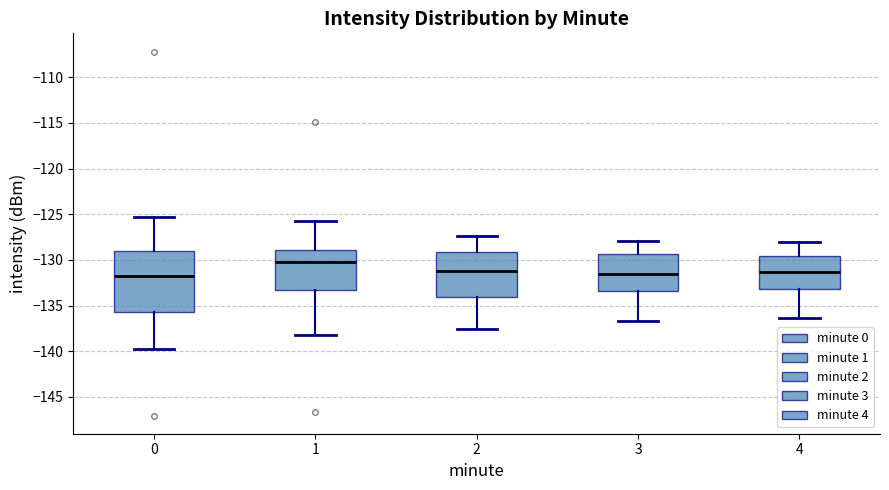

Where does the upper whisker of the box at x = 2 end on the y-axis? The values are not printed on the chart, so give them approximately, as read against the axis.

-127.5